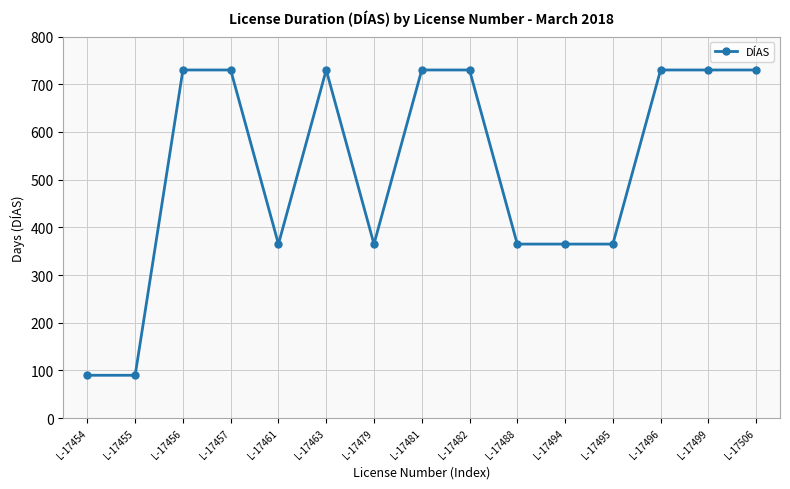

What is the average value?

523